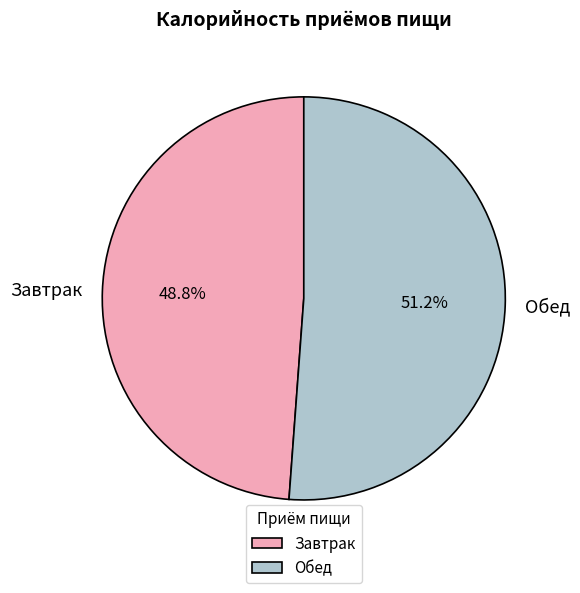

How much of the chart is everything except Завтрак?

51.2%